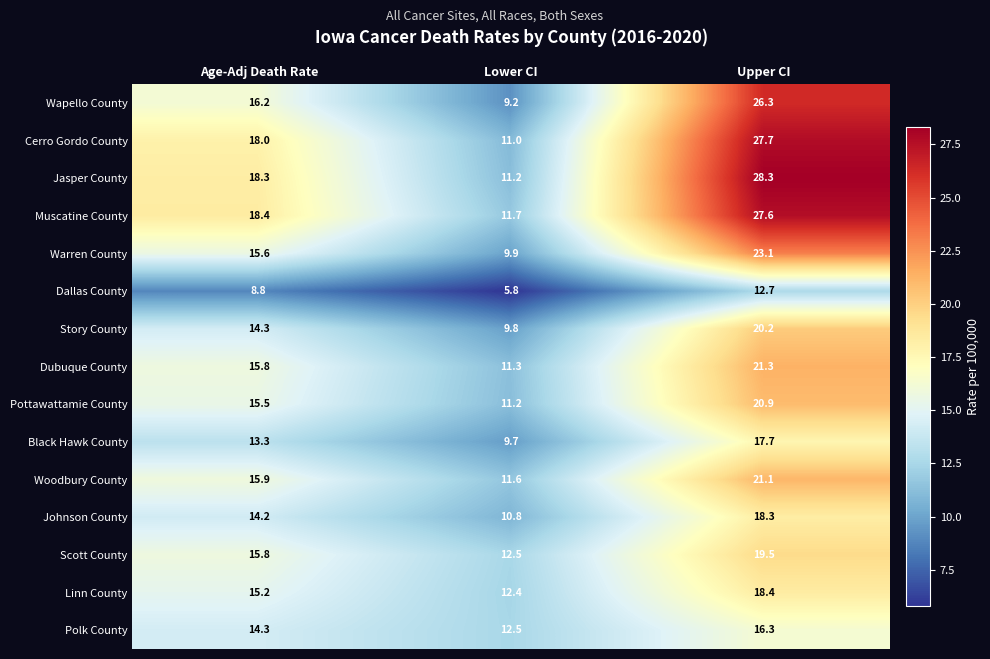

Where is Wapello County nearest to the value 17?

Age-Adj Death Rate